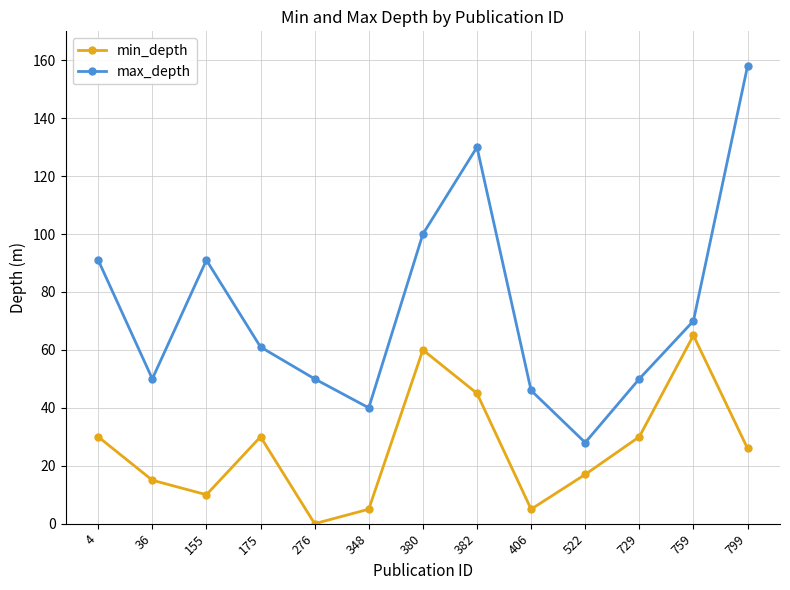

True or false: min_depth has more than 0 interior local peaks.

True